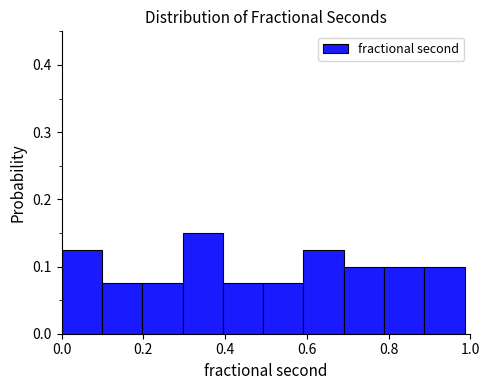

Reading left to right, transcribe this chart: for each bar, give the range it covers on the x-axis and its height. Neither the bar edges nor the heights are printed on the chart, so give them approximately, as read against the axes.

0.00 to 0.10: 0.13
0.10 to 0.20: 0.08
0.20 to 0.30: 0.08
0.30 to 0.40: 0.15
0.40 to 0.50: 0.08
0.50 to 0.60: 0.08
0.60 to 0.70: 0.13
0.70 to 0.78: 0.10
0.78 to 0.88: 0.10
0.88 to 0.98: 0.10